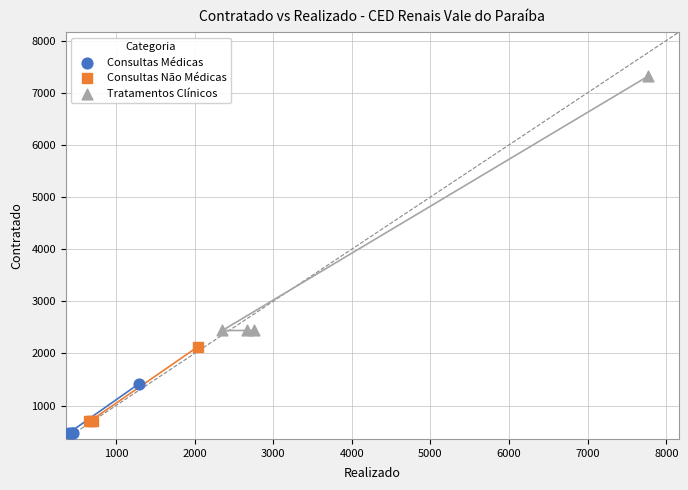

Which series contains the lowest Y value?

Consultas Médicas